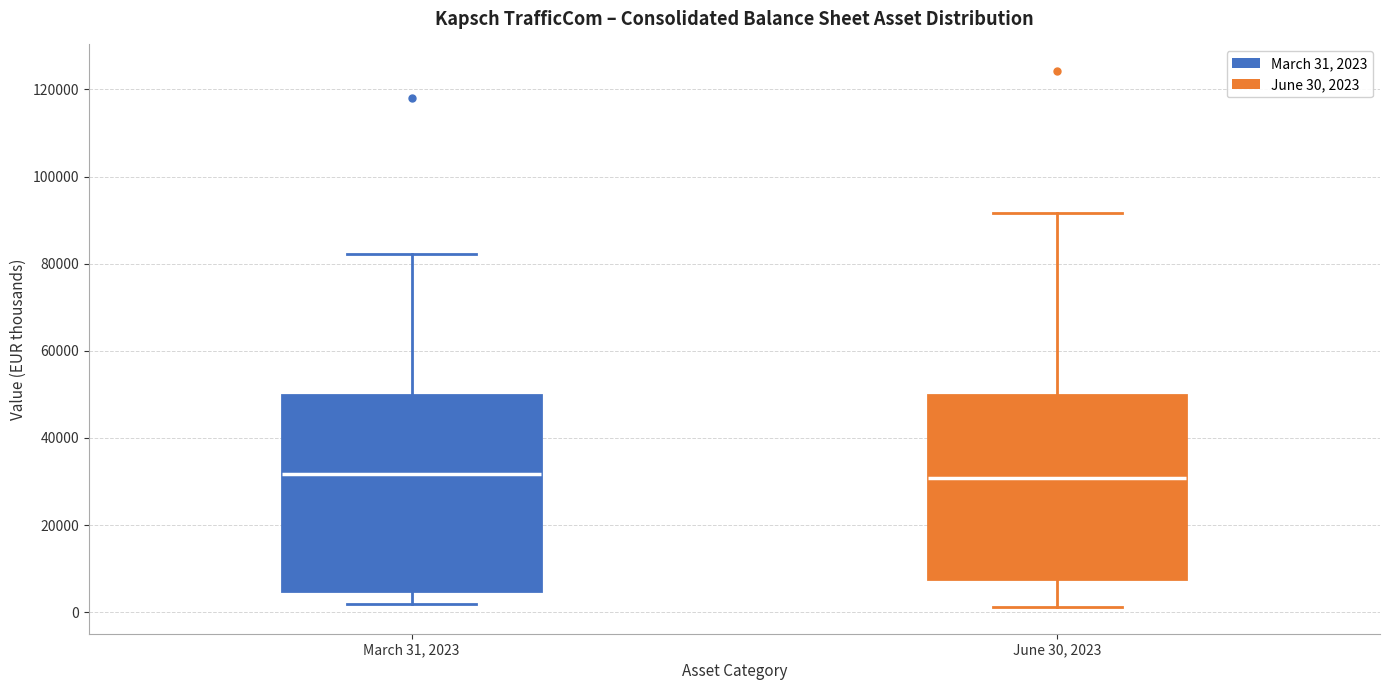

Reading left to right, transcribe this box plot: for each box, give where its median line is, the range the box spans, and where its two whiskers end, as read against the y-axis. The values are not printed on the chart, so give them approximately, as read against the axis.

March 31, 2023: median 32000, box 4000 to 50000, whiskers 2000 to 82000
June 30, 2023: median 30000, box 8000 to 50000, whiskers 2000 to 92000